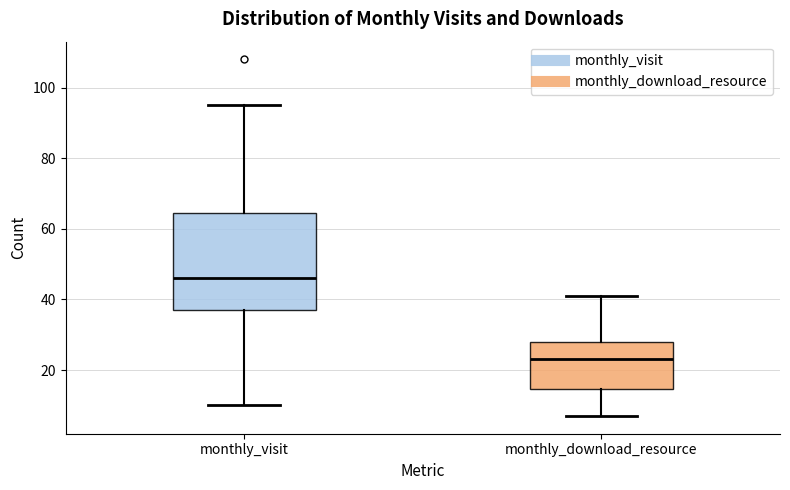

Reading left to right, transcribe this box plot: for each box, give where its median line is, the range the box spans, and where its two whiskers end, as read against the y-axis. The values are not printed on the chart, so give them approximately, as read against the axis.

monthly_visit: median 46, box 38 to 64, whiskers 10 to 96
monthly_download_resource: median 24, box 14 to 28, whiskers 8 to 42